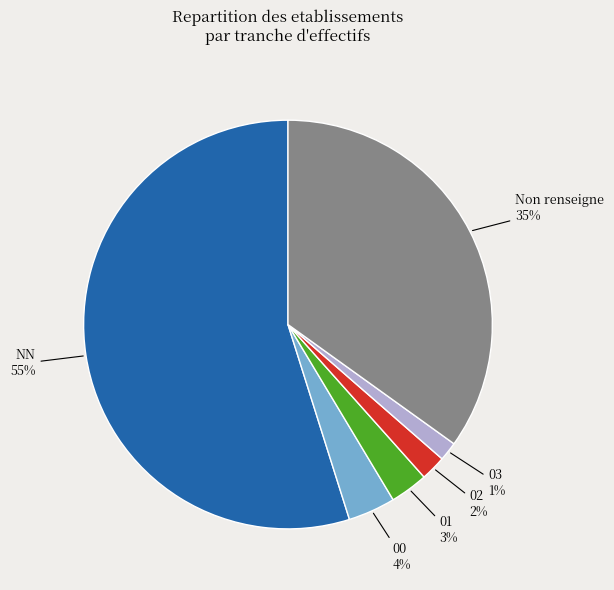

The 00 slice represents 4% of the pie. True or false?

True